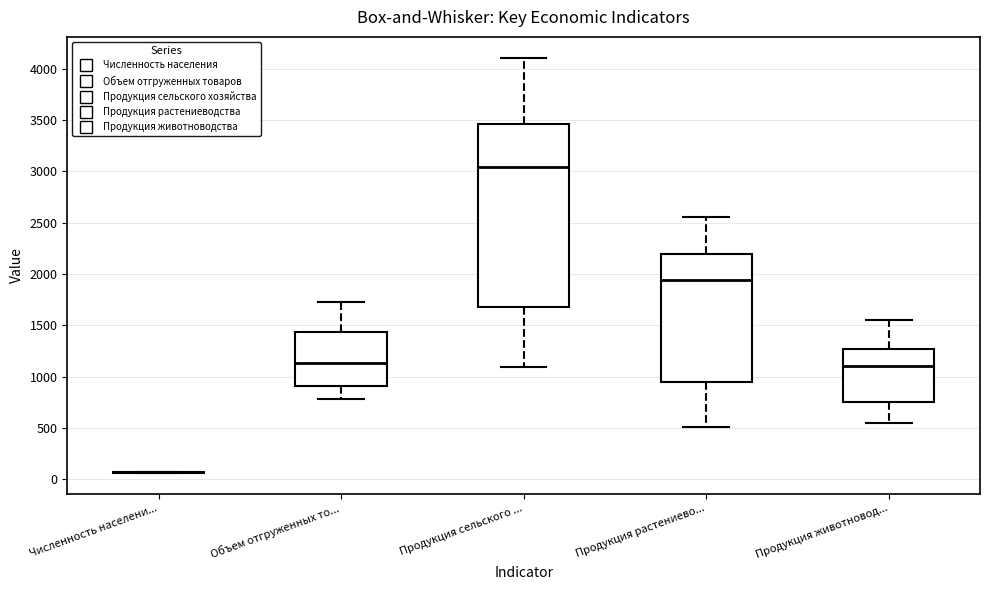

Reading left to right, read every box against the y-axis: the position of its median line, the range the box covers, and the ends of its whiskers. The values are not printed on the chart, so give them approximately, as read against the axis.

Численность населени...: box collapsed to a line at 50, whiskers 50 to 50
Объем отгруженных то...: median 1150, box 900 to 1450, whiskers 800 to 1750
Продукция сельского ...: median 3050, box 1700 to 3450, whiskers 1100 to 4100
Продукция растениево...: median 1950, box 950 to 2200, whiskers 500 to 2550
Продукция животновод...: median 1100, box 750 to 1250, whiskers 550 to 1550